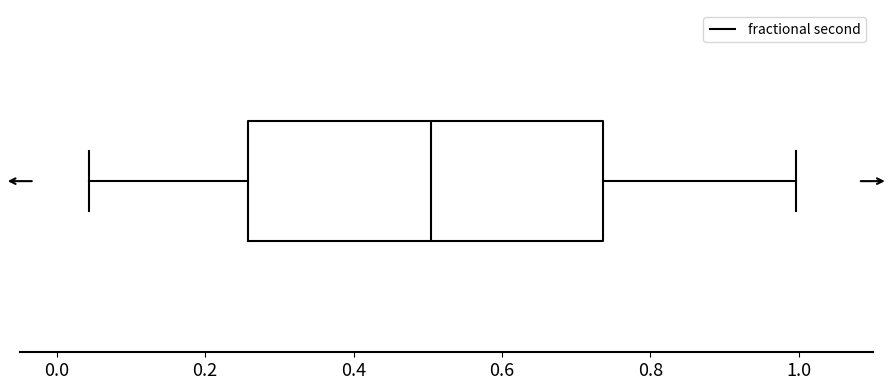

Read this box plot against the x-axis: the position of the median line, the range covered by the box, and the ends of both whiskers. The values are not printed on the chart, so give them approximately, as read against the axis.

median 0.50, box 0.26 to 0.74, whiskers 0.04 to 1.00